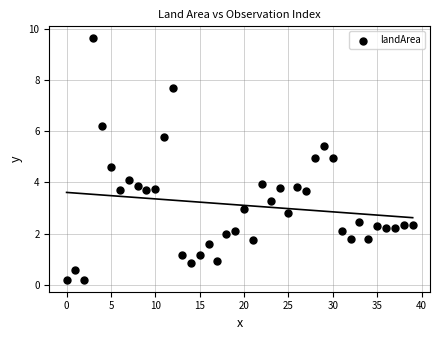

What is the range of Y values (max minus min)?

9.4